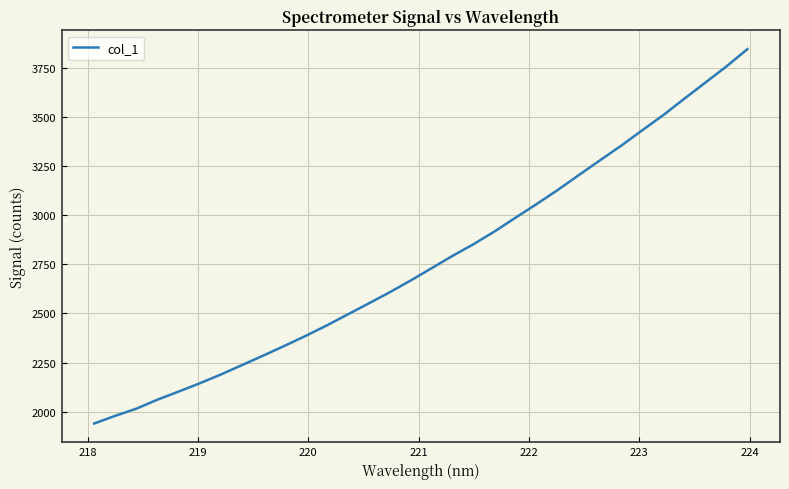

What is the minimum value shown in the chart?

1939.9